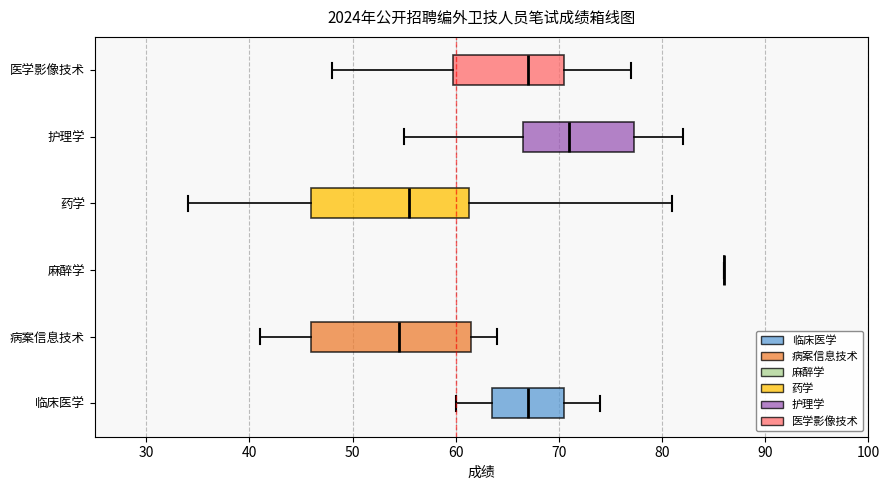

Where does the left whisker of the box for 医学影像技术 end on the x-axis? The values are not printed on the chart, so give them approximately, as read against the axis.

48